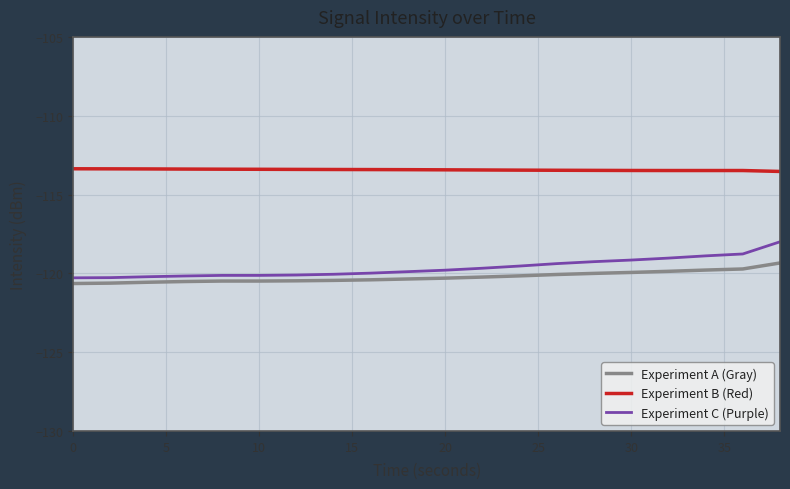

True or false: Experiment B (Red) and Experiment A (Gray) intersect in this chart.

False